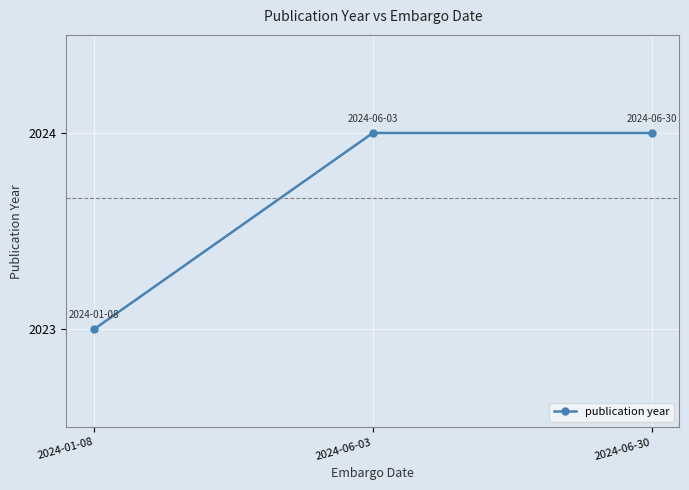

Approximately how many times larger is the value at 2024-01-08 compared to 2024-06-03?

1.0